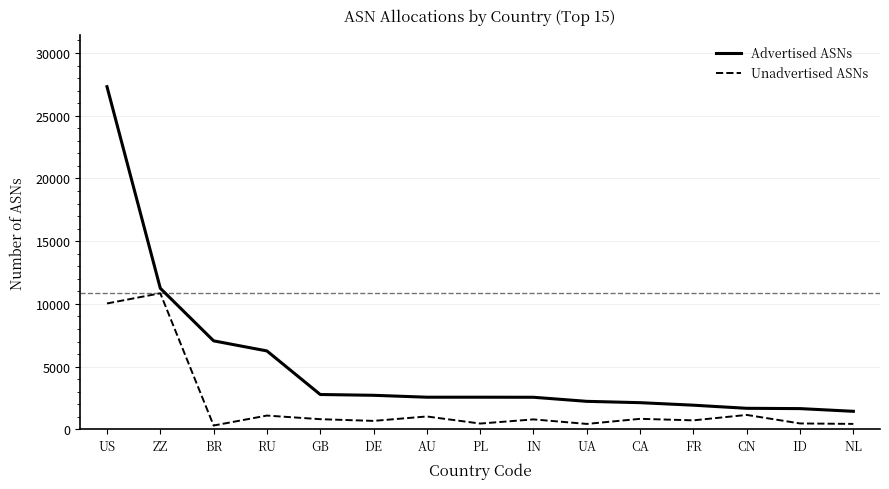

Which series has the largest total across all categories?

Advertised ASNs